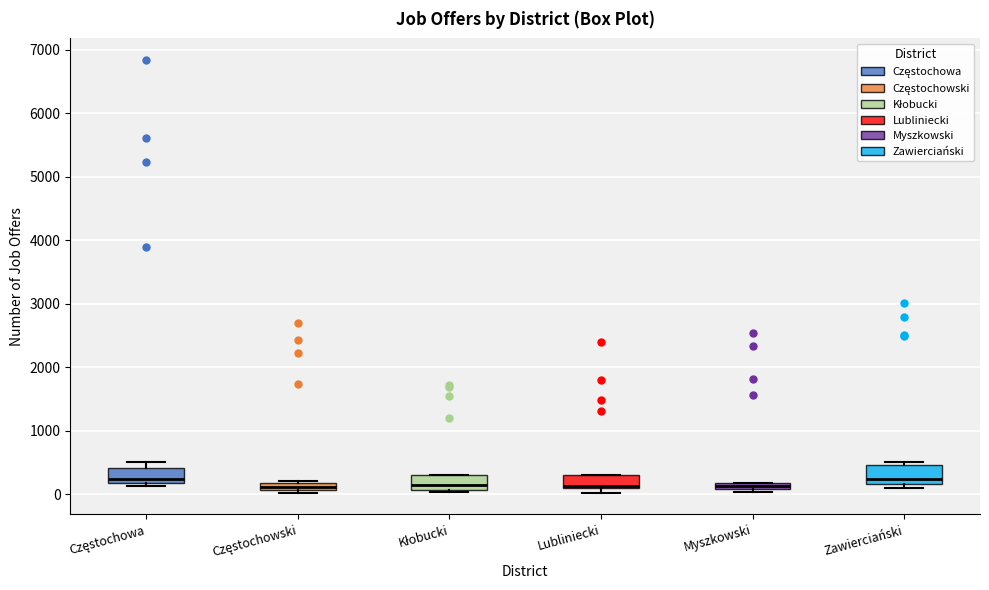

Where is the upper edge of the box for Częstochowa on the y-axis? The values are not printed on the chart, so give them approximately, as read against the axis.

400